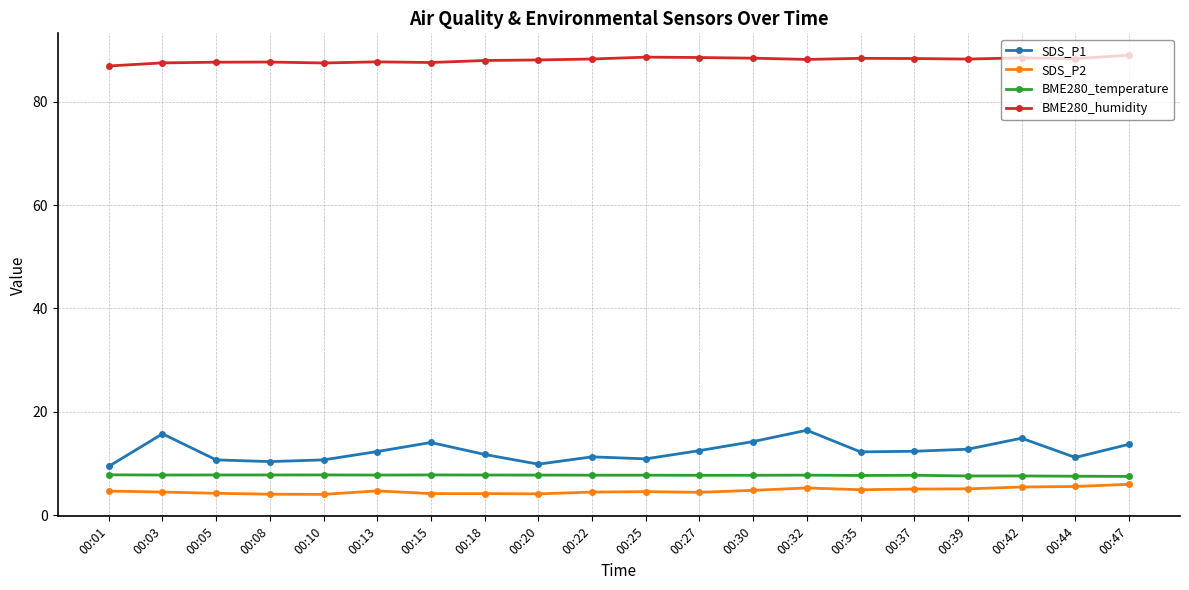

The SDS_P1 series shows 11.3 at 00:22. True or false?

True